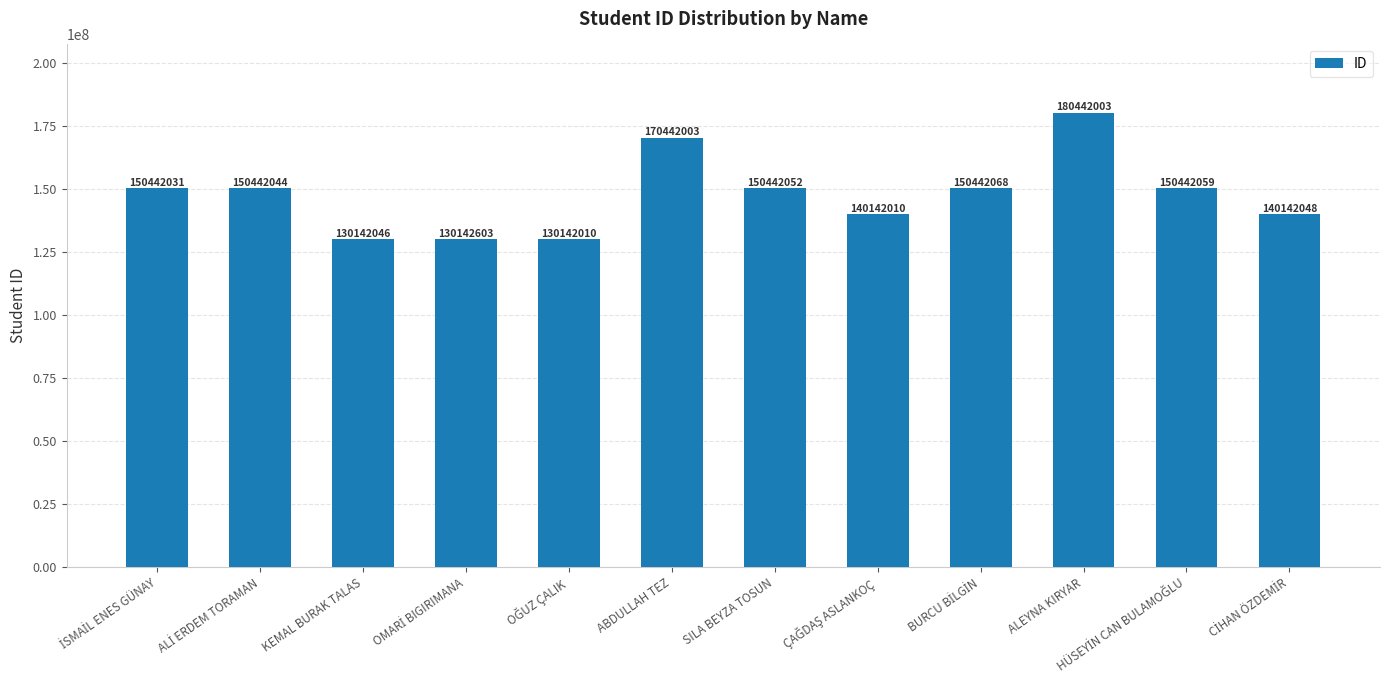

What position from the left is ABDULLAH TEZ?

6